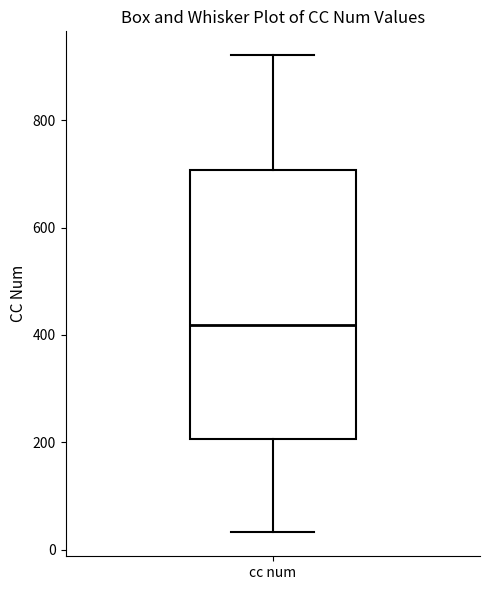

Transcribe this box plot: give where the median line is, the range the box spans, and where the two whiskers end, as read against the y-axis. The values are not printed on the chart, so give them approximately, as read against the axis.

median 420, box 200 to 700, whiskers 40 to 920